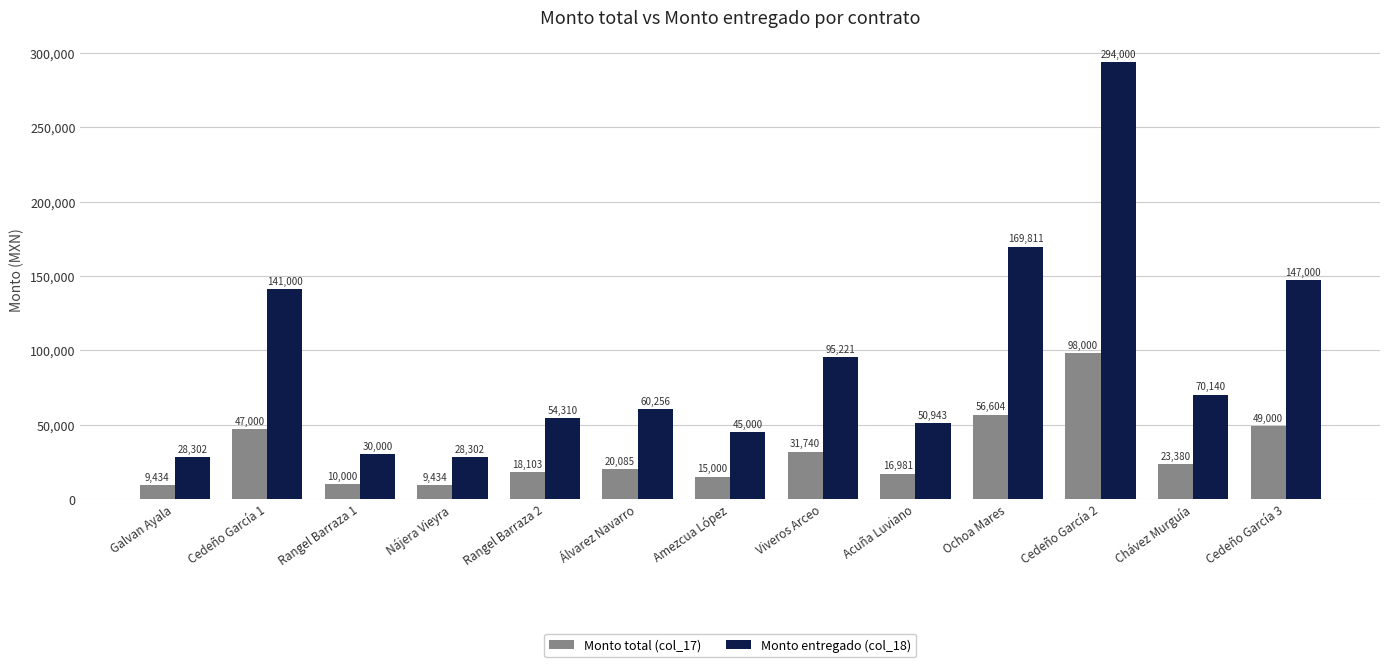

What is the average value of the Monto entregado (col_18) series?

93406.6